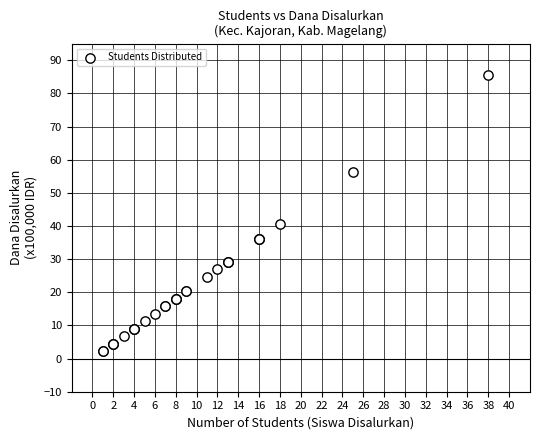

What Y value in the scatter plot is closest to 43?

40.5